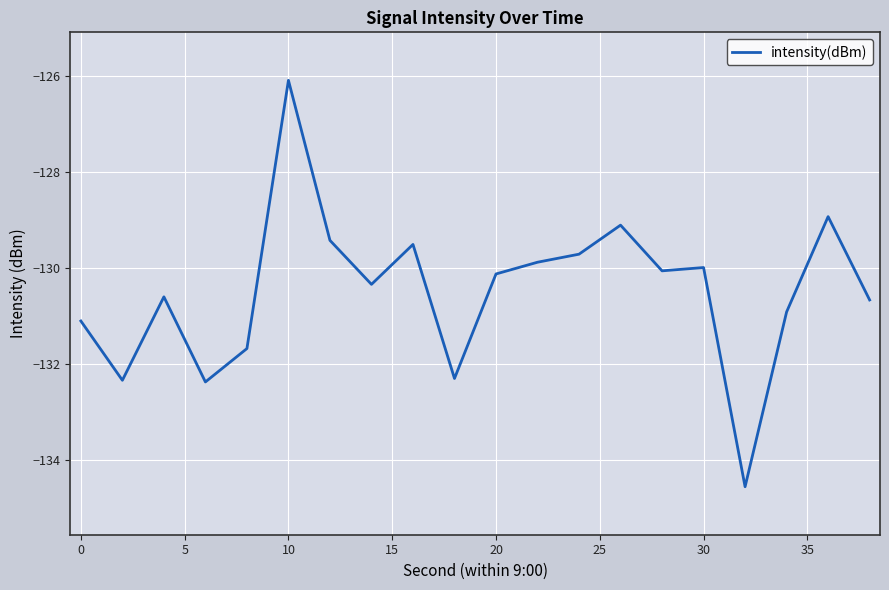

Is this an area chart (filled region under the line)?

No